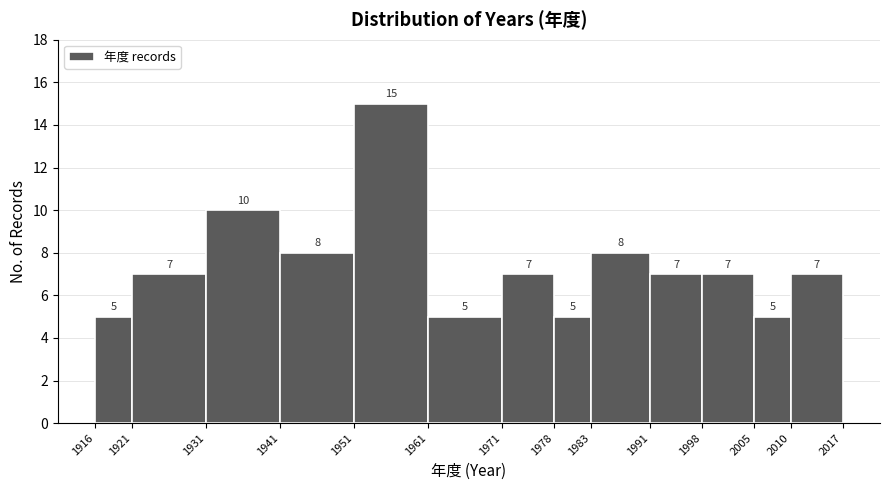

Reading left to right, transcribe this chart: for each bar, give the range it covers on the x-axis and its height.

1916 to 1921: 5
1921 to 1931: 7
1931 to 1941: 10
1941 to 1951: 8
1951 to 1961: 15
1961 to 1971: 5
1971 to 1978: 7
1978 to 1983: 5
1983 to 1991: 8
1991 to 1998: 7
1998 to 2005: 7
2005 to 2010: 5
2010 to 2017: 7